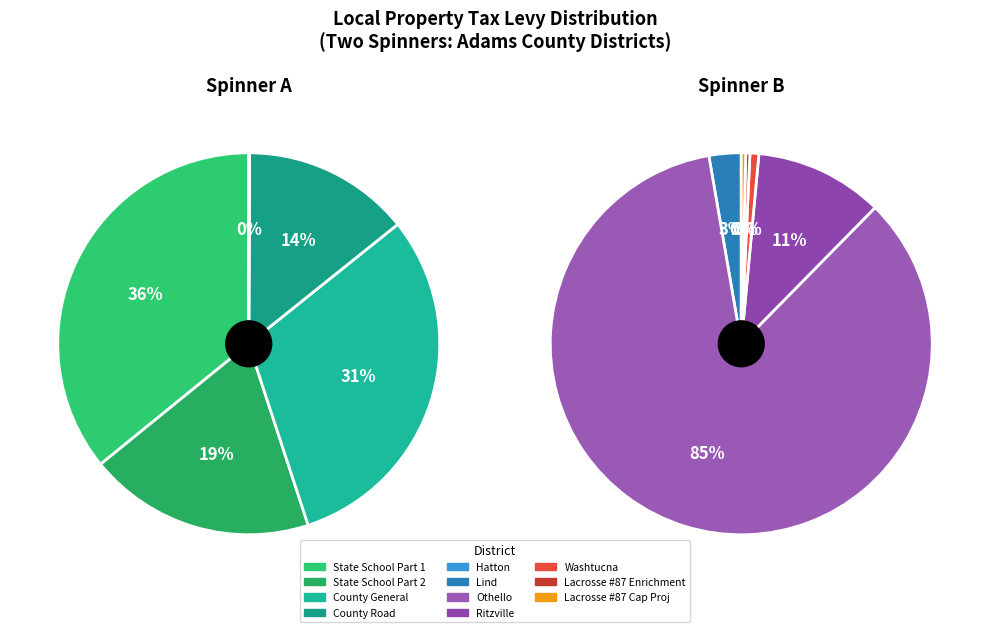

Count the number of slices in the pie.

11